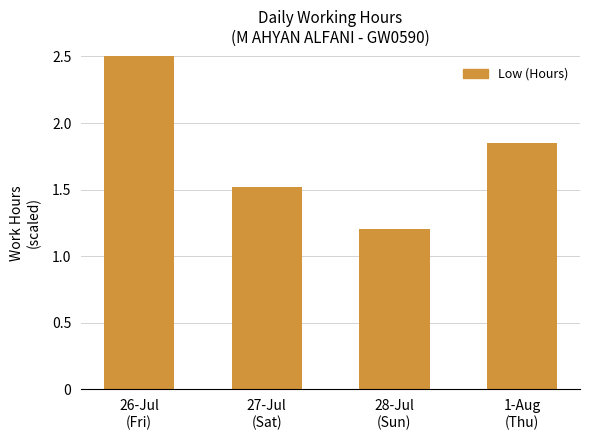

Which has a higher value, 28-Jul
(Sun) or 1-Aug
(Thu)?

1-Aug
(Thu)